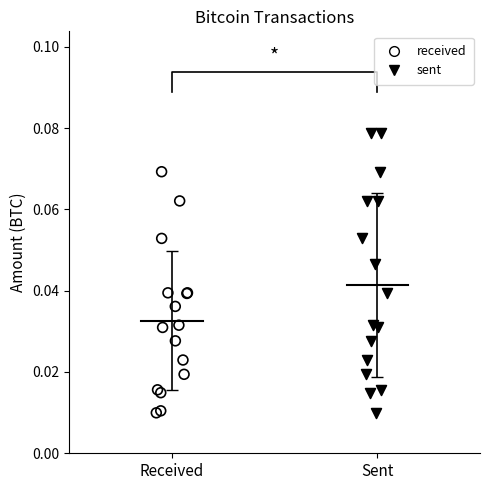

Which series has the largest Y range (max minus min)?

sent